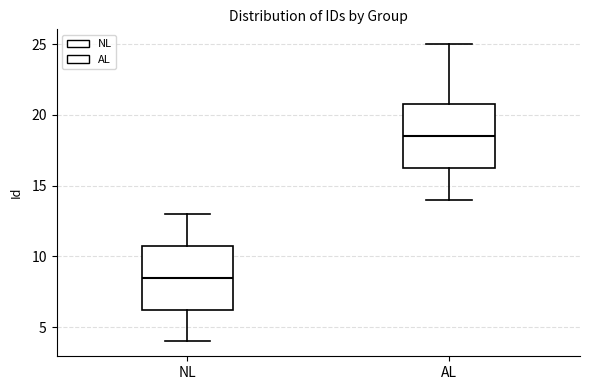

Reading left to right, transcribe this box plot: for each box, give where its median line is, the range the box spans, and where its two whiskers end, as read against the y-axis. The values are not printed on the chart, so give them approximately, as read against the axis.

NL: median 8.5, box 6.5 to 11.0, whiskers 4.0 to 13.0
AL: median 18.5, box 16.5 to 21.0, whiskers 14.0 to 25.0